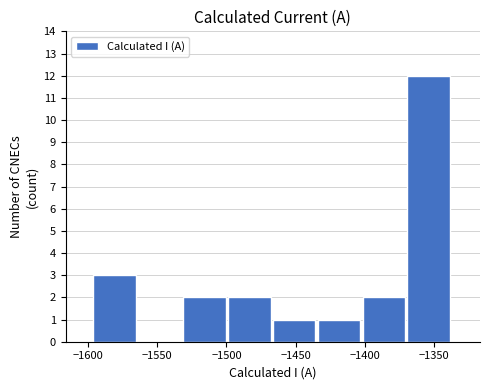

Reading left to right, list every bar in this chart as the range it spans on the x-axis followed by its height. Neither the bar edges nor the heights are printed on the chart, so give them approximately, as read against the axes.

-1595 to -1565: 3
-1565 to -1530: 0
-1530 to -1500: 2
-1500 to -1465: 2
-1465 to -1435: 1
-1435 to -1400: 1
-1400 to -1370: 2
-1370 to -1335: 12